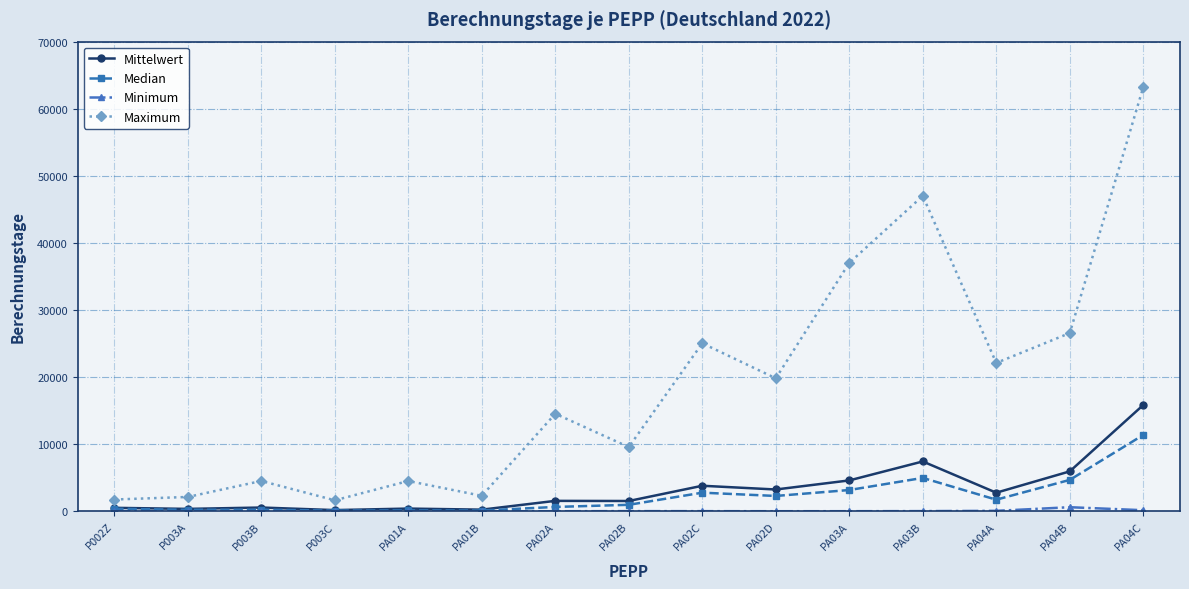

Which series has the widest spread of values?

Maximum